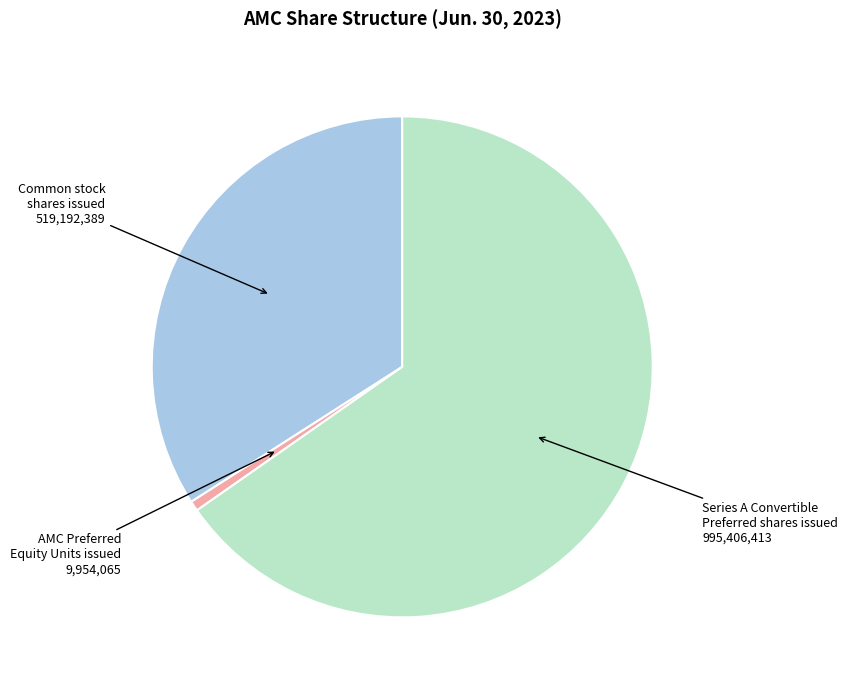

Is there any slice that represents more than half of the pie?

Yes